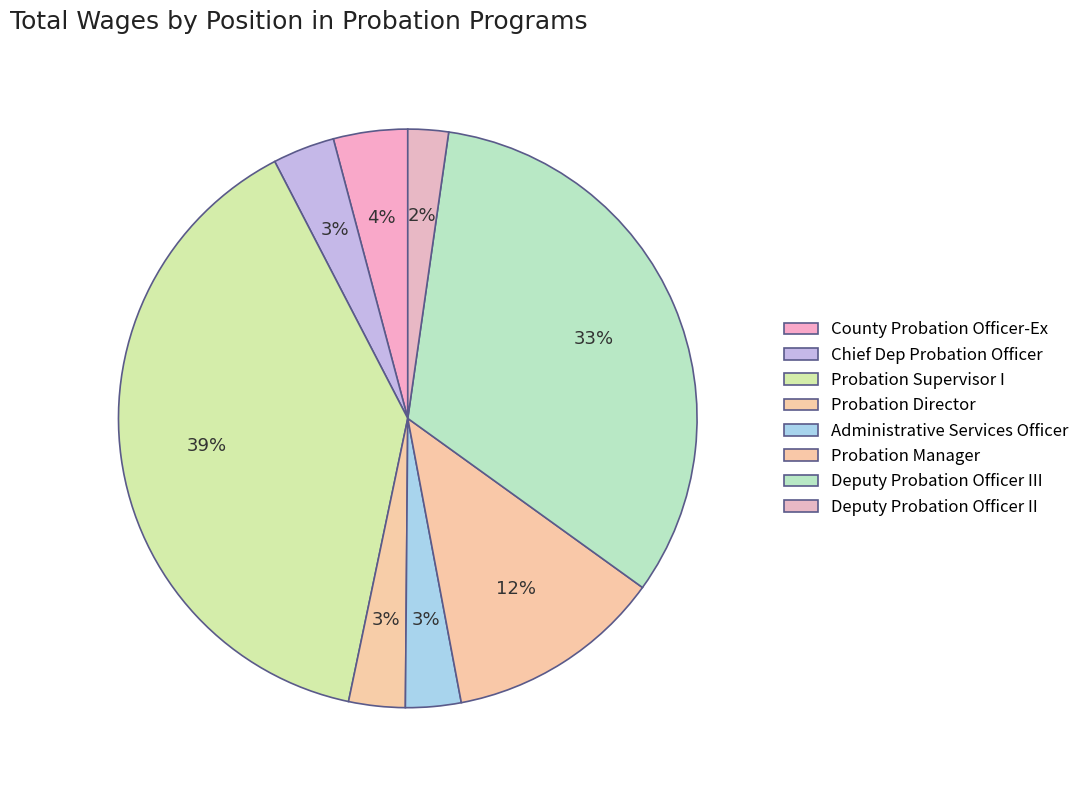

Between Chief Dep Probation Officer and County Probation Officer-Ex, which is larger?

County Probation Officer-Ex